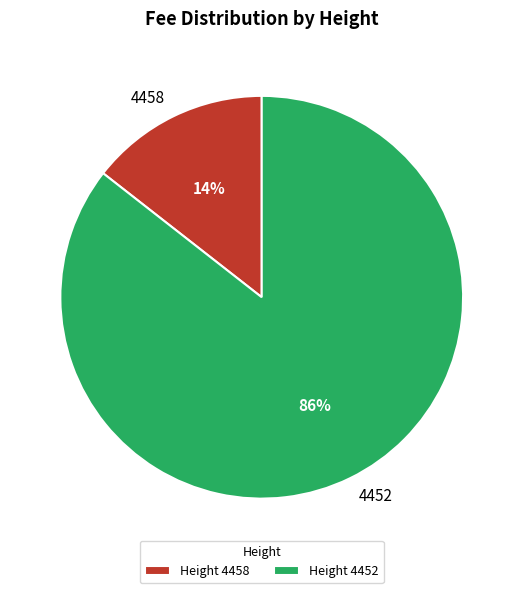

To the nearest percent, what percentage of the pie is 4458?

14%